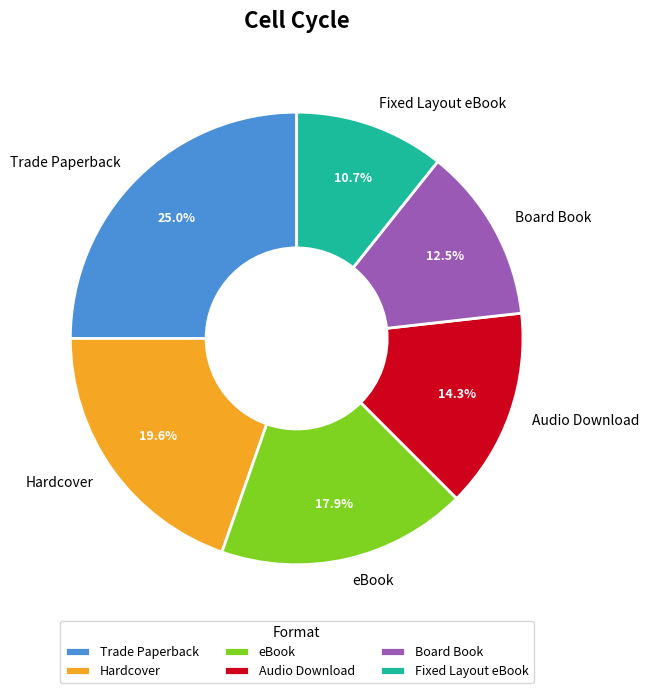

What is the smallest slice in the pie chart?

Fixed Layout eBook